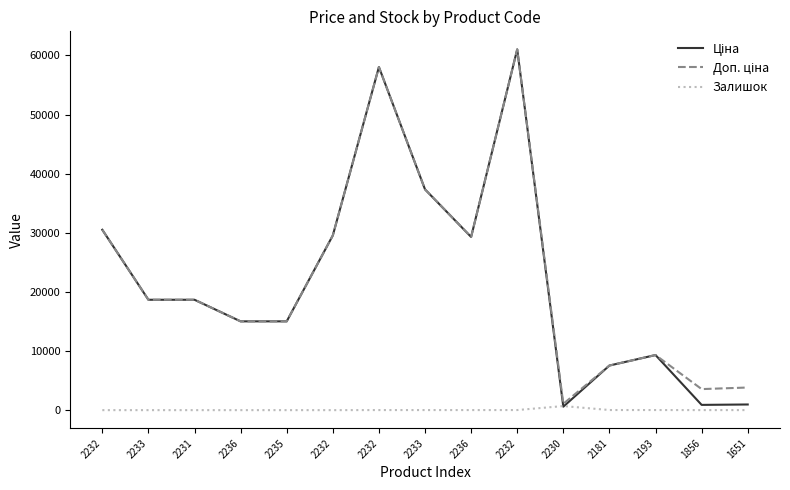

Does the chart have visible grid lines?

No